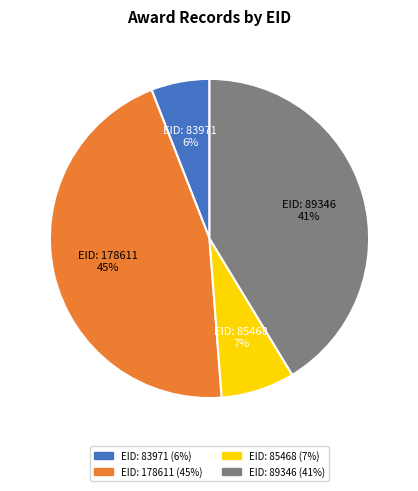

To the nearest percent, what is the difference between the largest and smallest slice percentages?

39%